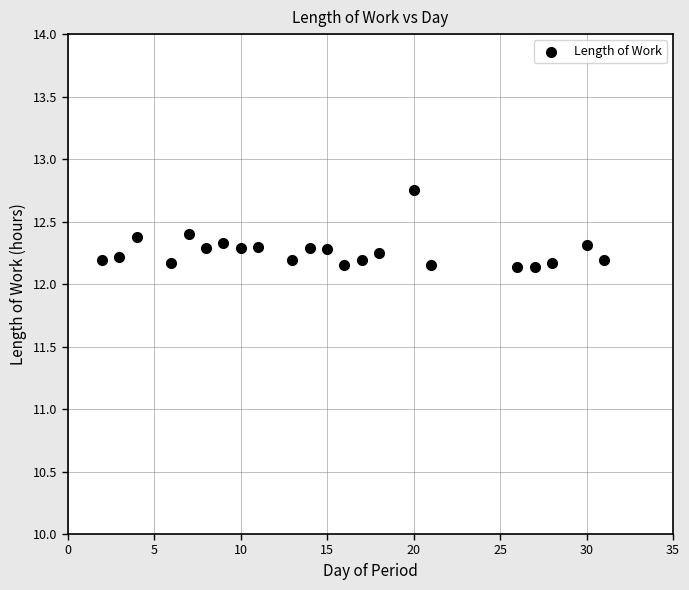

What is the range of Y values (max minus min)?

0.6